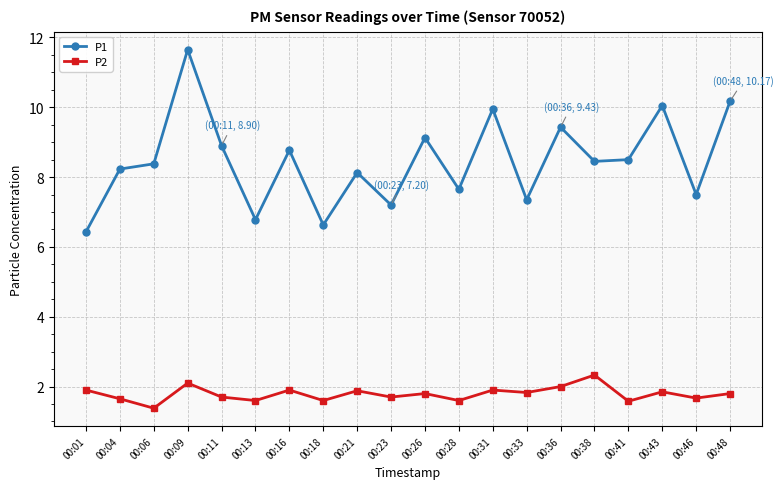

At which label does P2 reach its peak?

00:38